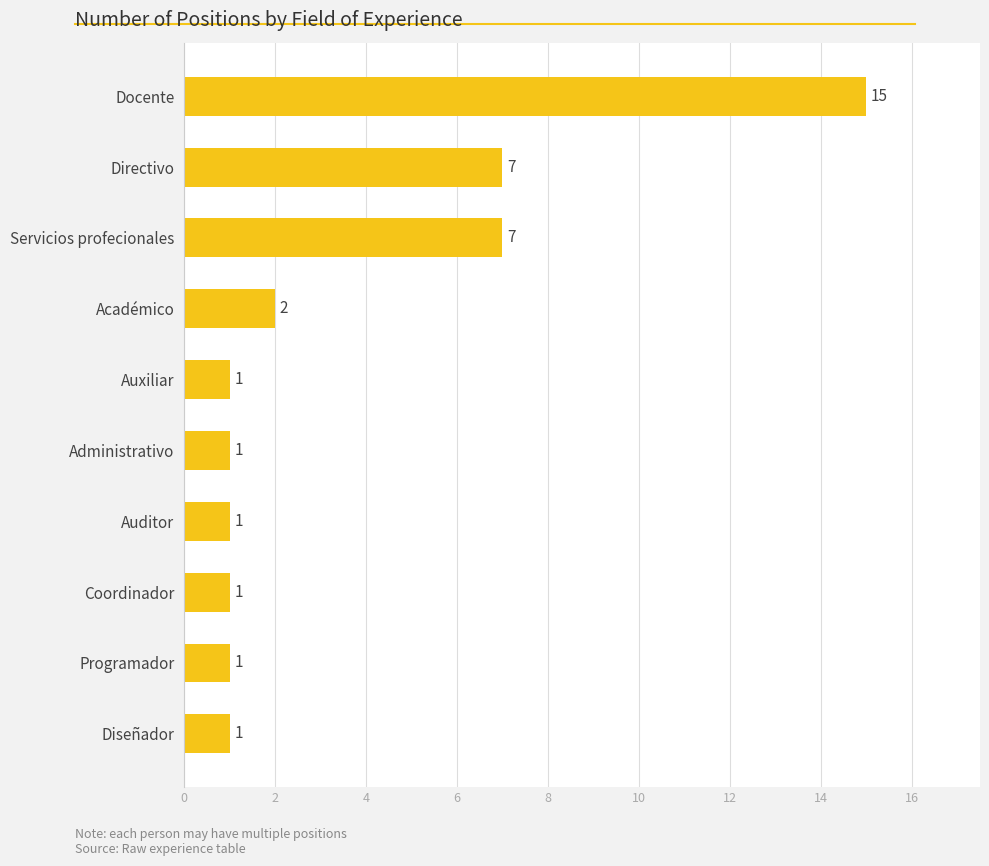

Reading top to bottom, transcribe all the data shown in this chart.

Docente=15	Directivo=7	Servicios profecionales=7	Académico=2	Auxiliar=1	Administrativo=1	Auditor=1	Coordinador=1	Programador=1	Diseñador=1